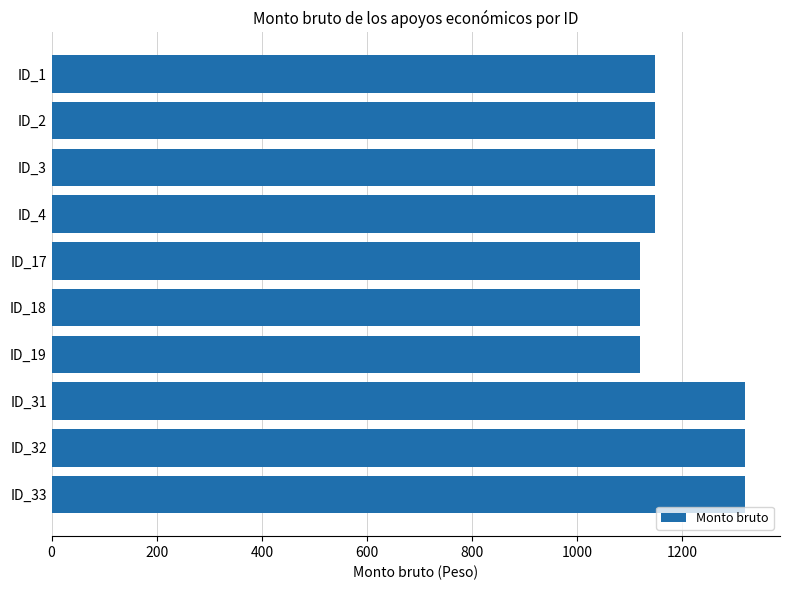

How many values are below 1147?

3